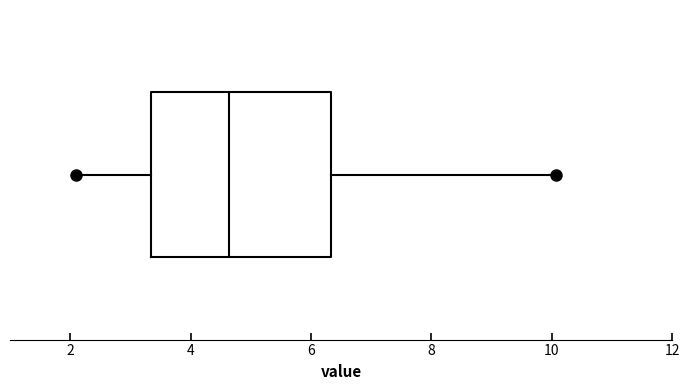

Transcribe this box plot: give where the median line is, the range the box spans, and where the two whiskers end, as read against the x-axis. The values are not printed on the chart, so give them approximately, as read against the axis.

median 4.6, box 3.4 to 6.4, whiskers 2.2 to 10.0